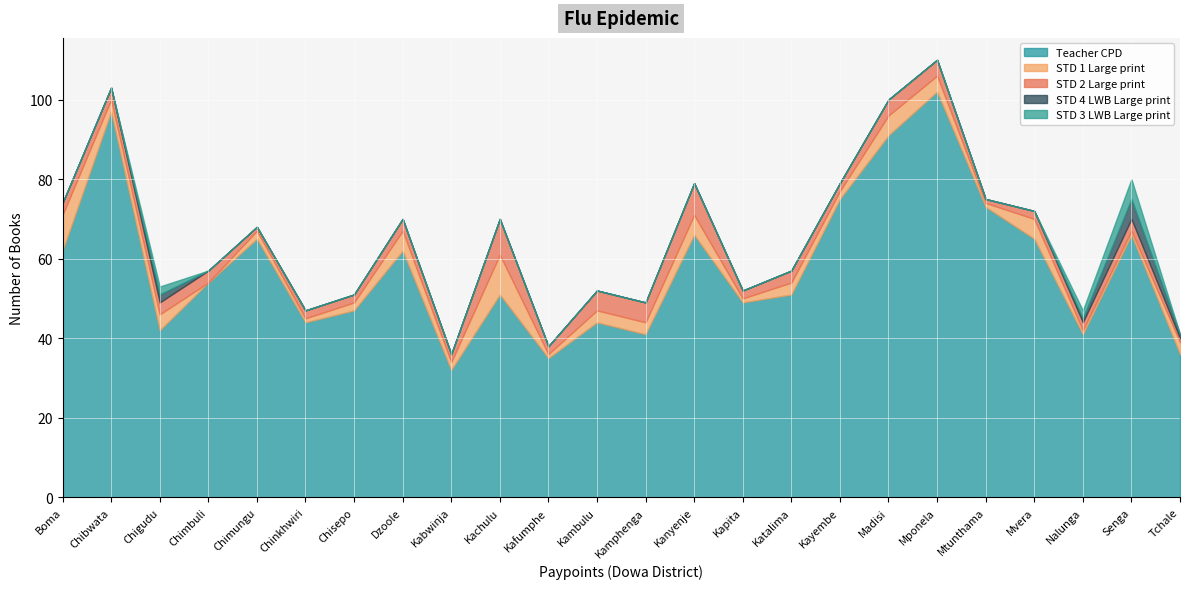

What is the greatest value displayed?

102